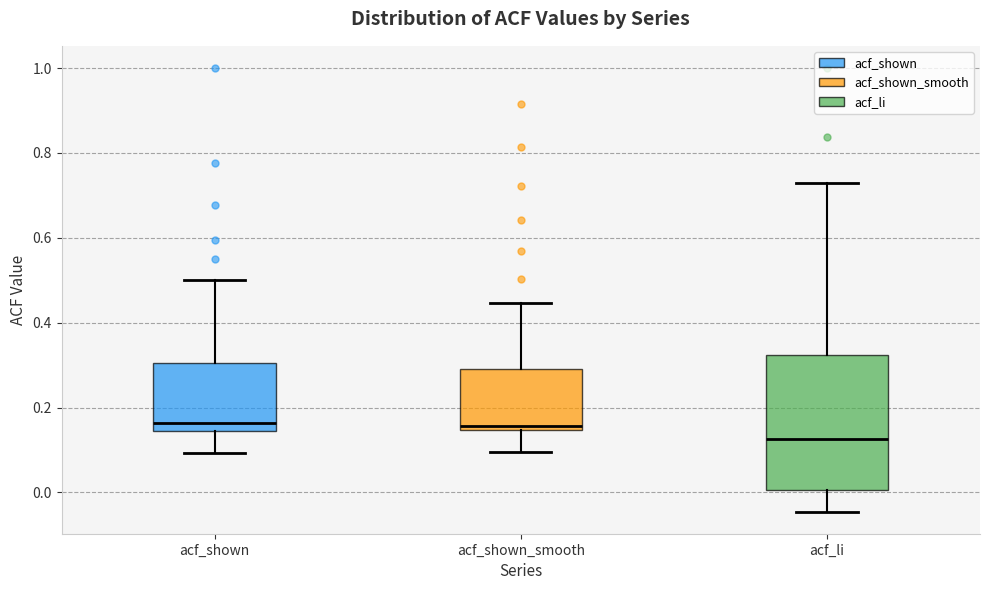

Which box is the tallest, from its lower edge to its upper edge?

acf_li